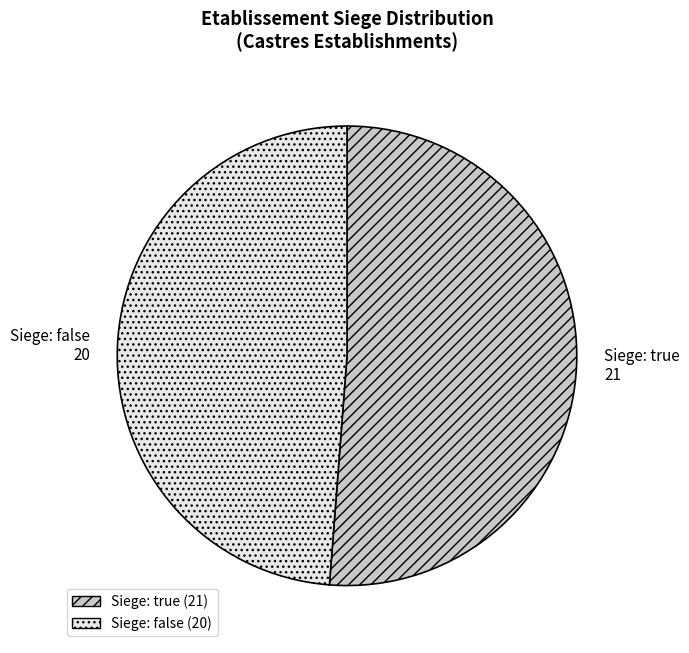

Does any single category account for the majority?

Yes